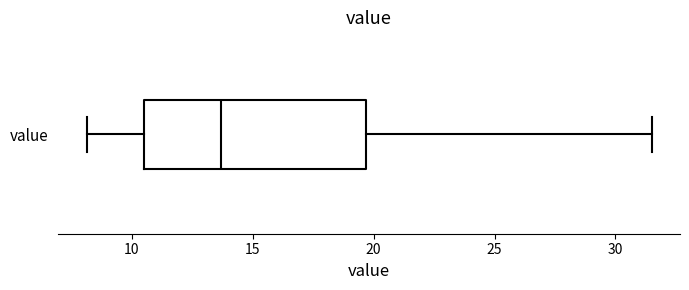

Read this box plot against the x-axis: the position of the median line, the range covered by the box, and the ends of both whiskers. The values are not printed on the chart, so give them approximately, as read against the axis.

median 13.5, box 10.5 to 19.5, whiskers 8.0 to 31.5